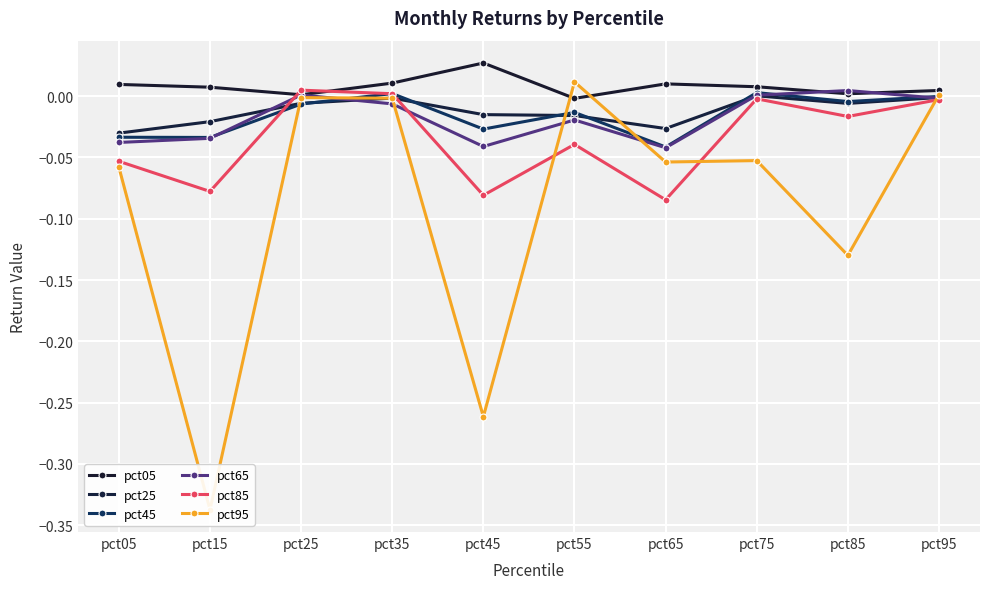

At how many categories does at least one series exceed 0?

10